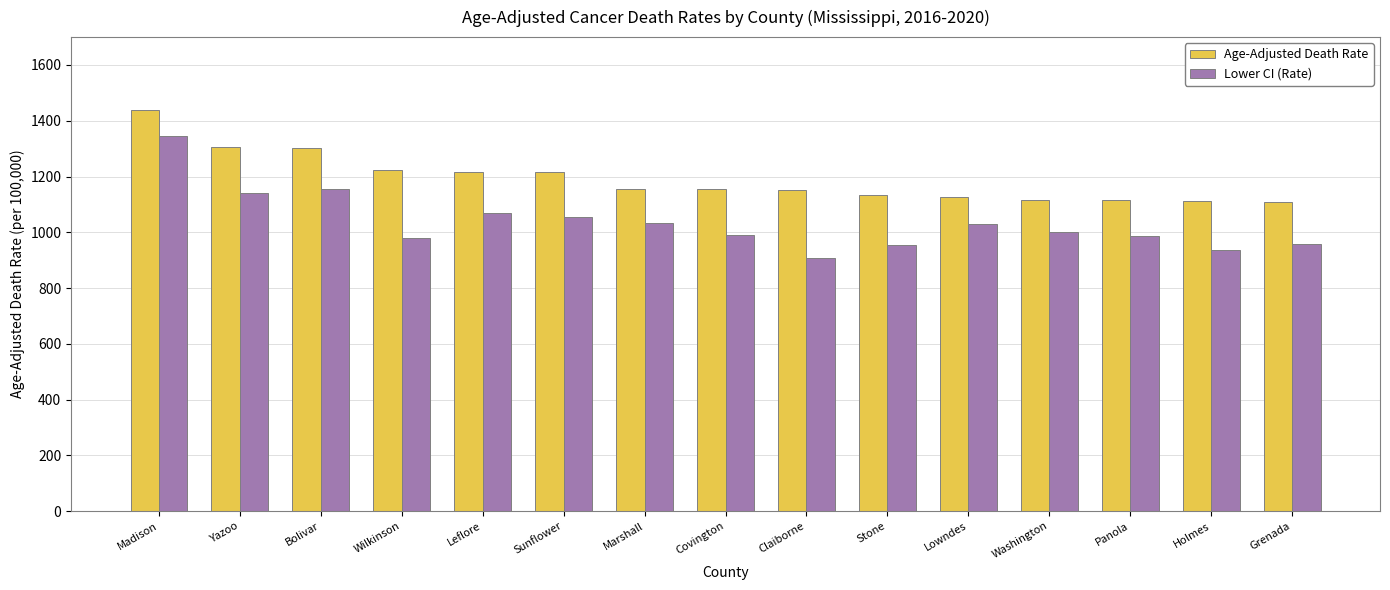

What is the difference between the highest and lowest values at Sunflower?

162.6